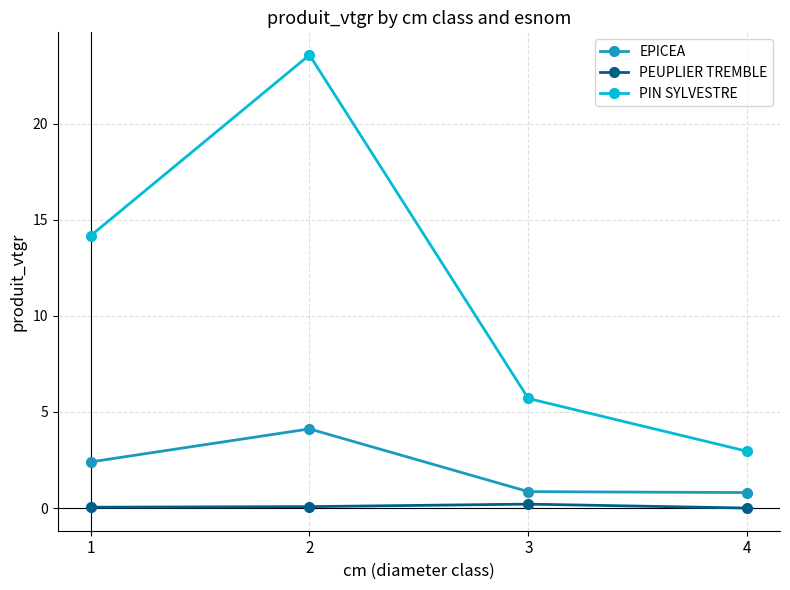

True or false: PIN SYLVESTRE has a value of 5.7 at 3.

True